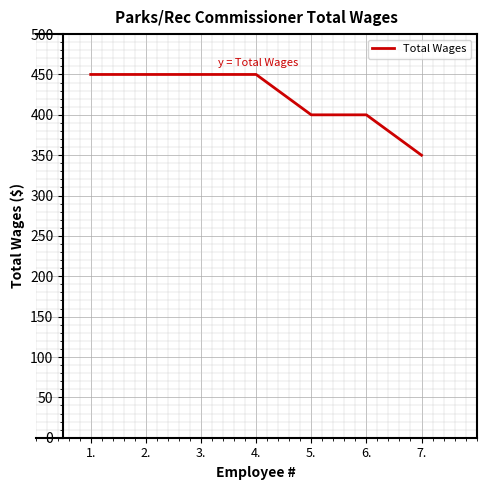

What is the minimum value shown in the chart?

350